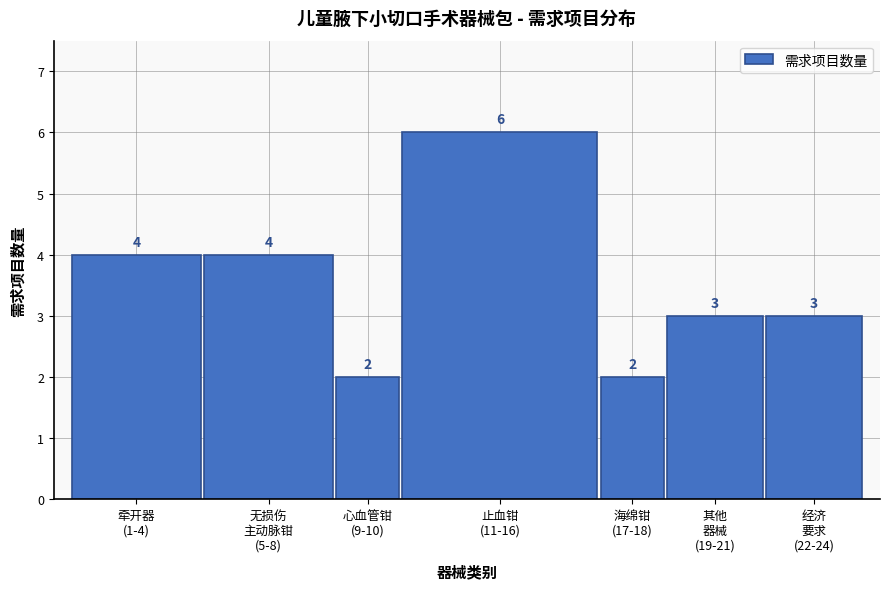

Reading left to right, transcribe all the data shown in this chart.

4	4	2	6	2	3	3